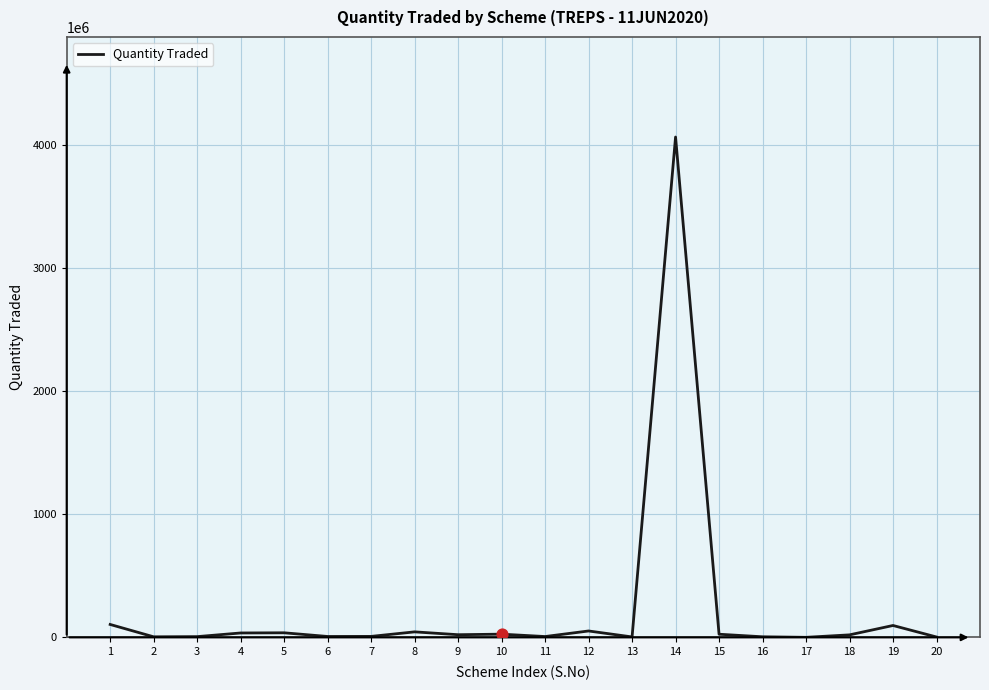

What is the change in value from 4 to 9?

-14136803